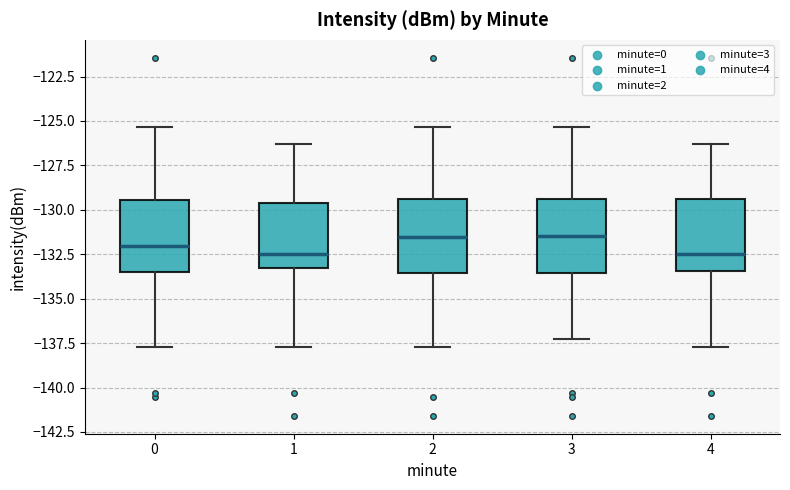

Reading left to right, transcribe this box plot: for each box, give where its median line is, the range the box spans, and where its two whiskers end, as read against the y-axis. The values are not printed on the chart, so give them approximately, as read against the axis.

0: median -132.0, box -133.5 to -129.5, whiskers -137.5 to -125.5
1: median -132.5, box -133.5 to -129.5, whiskers -137.5 to -126.5
2: median -131.5, box -133.5 to -129.5, whiskers -137.5 to -125.5
3: median -131.5, box -133.5 to -129.5, whiskers -137.5 to -125.5
4: median -132.5, box -133.5 to -129.5, whiskers -137.5 to -126.5